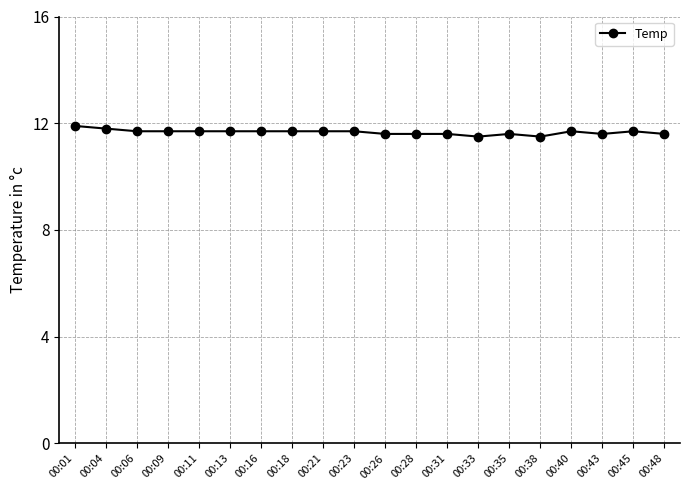

Reading left to right, extract all data points from this chart.

11.9	11.8	11.7	11.7	11.7	11.7	11.7	11.7	11.7	11.7	11.6	11.6	11.6	11.5	11.6	11.5	11.7	11.6	11.7	11.6